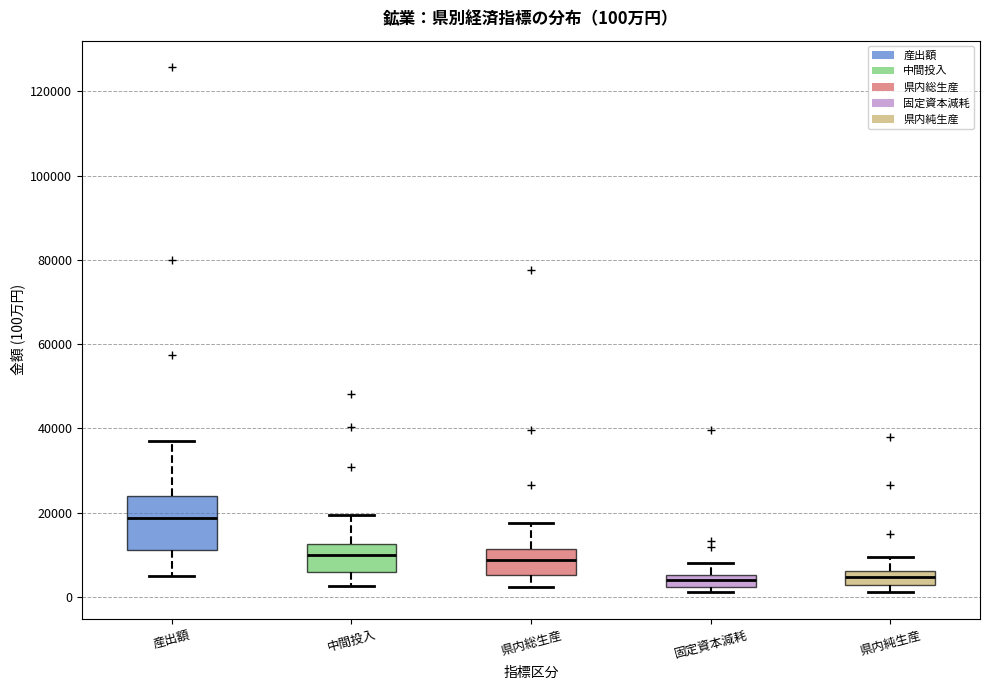

Which box is the tallest, from its lower edge to its upper edge?

産出額